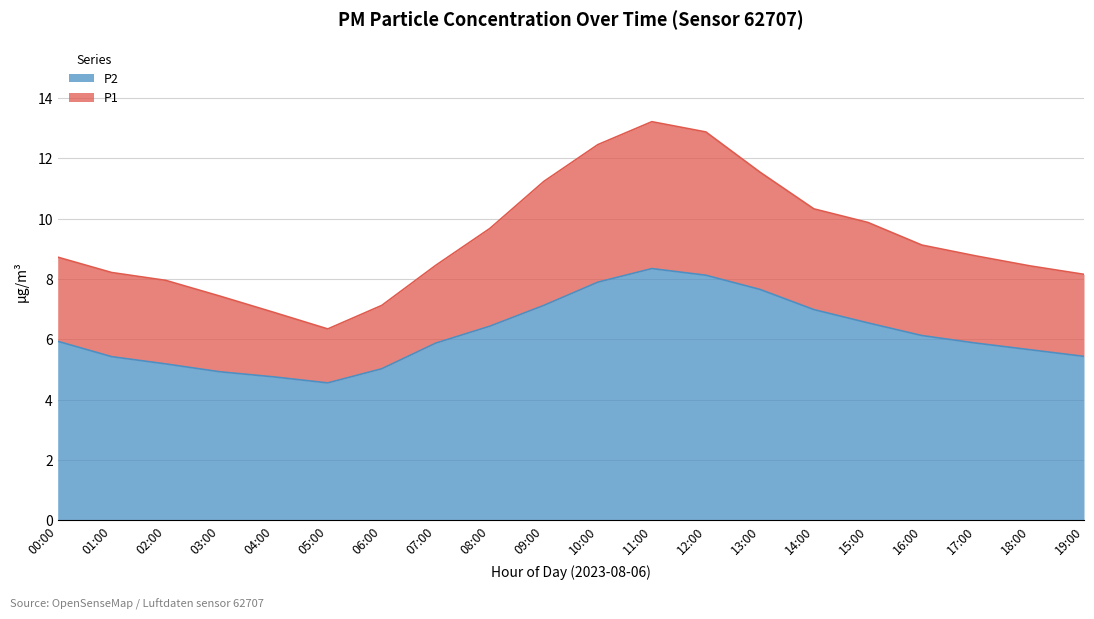

Which has a higher value, 13:00 or 17:00?

13:00